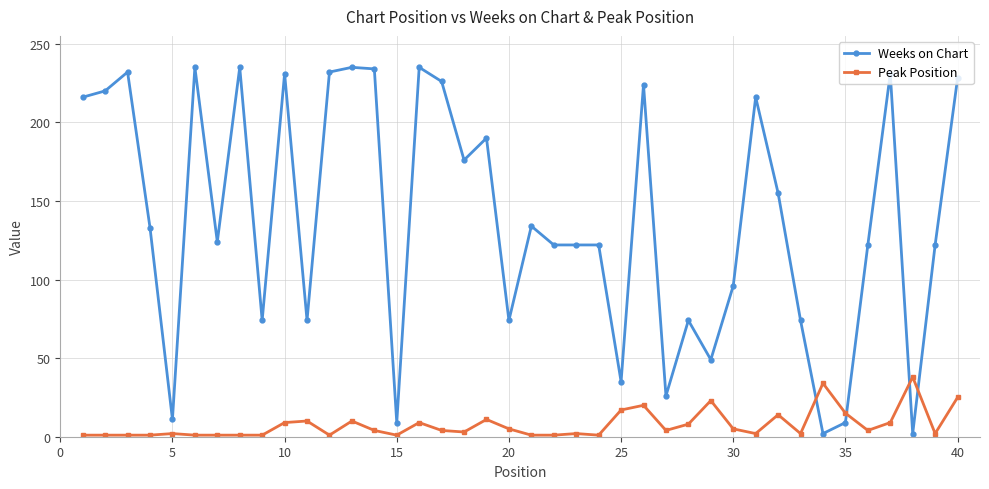

True or false: Peak Position has more than 2 points higher than both neighbors.

True